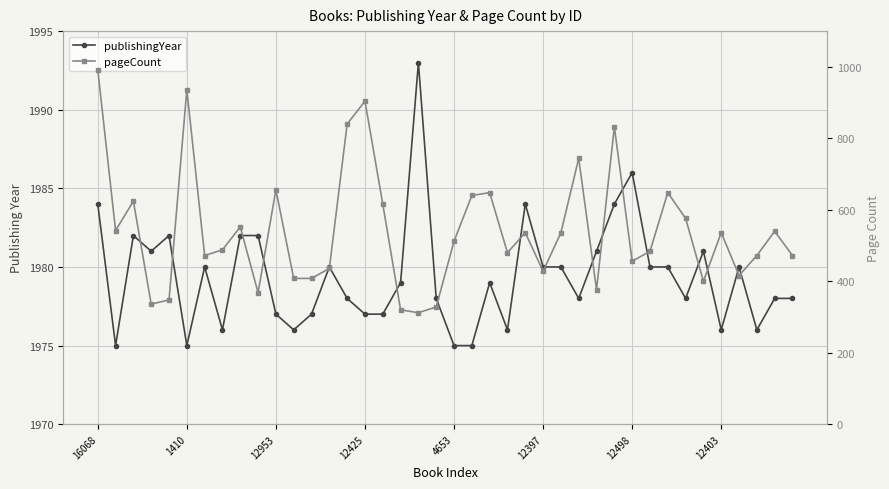

What is the difference between the maximum and minimum values in the publishingYear series?

18